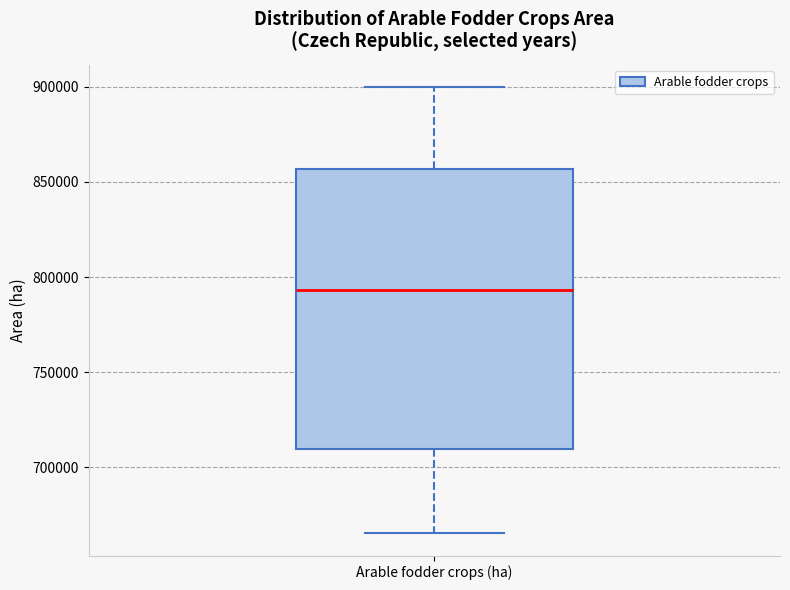

Read this box plot against the y-axis: the position of the median line, the range covered by the box, and the ends of both whiskers. The values are not printed on the chart, so give them approximately, as read against the axis.

median 795000, box 710000 to 855000, whiskers 665000 to 900000